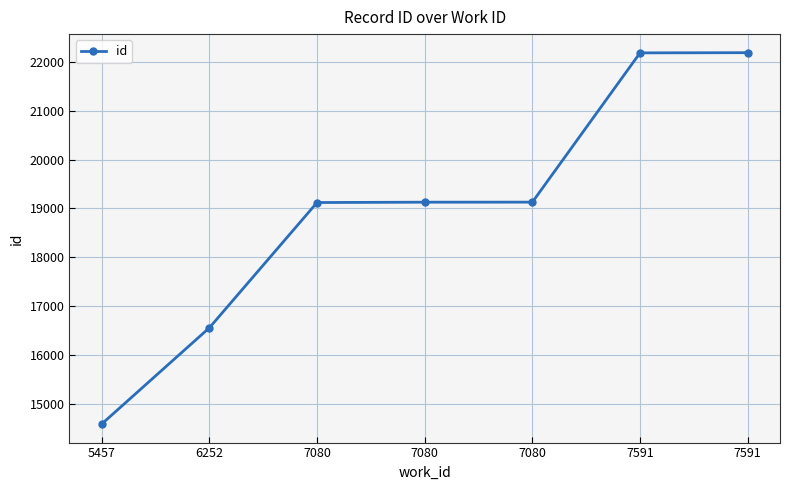

True or false: there are more than 1 points higher than both neighbors.

False